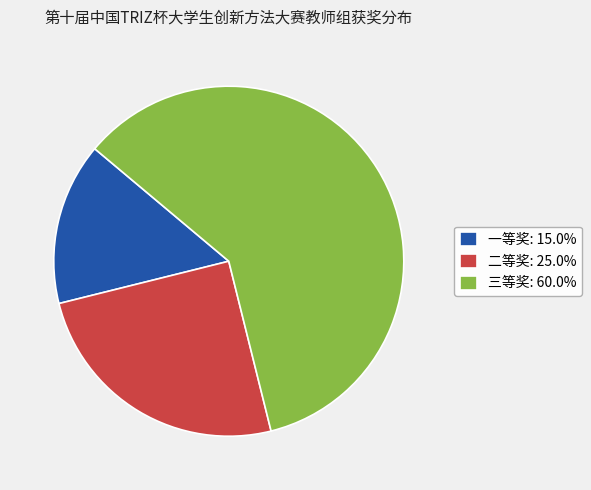

Between 三等奖 and 一等奖, which is larger?

三等奖